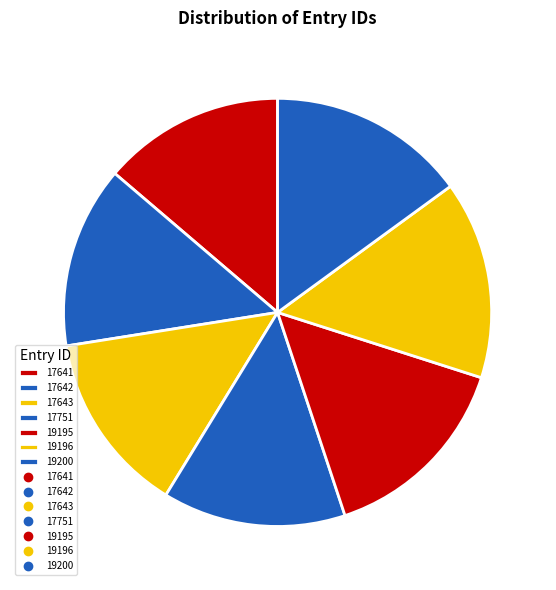

Is it true that 17642 is 14% of the pie?

True